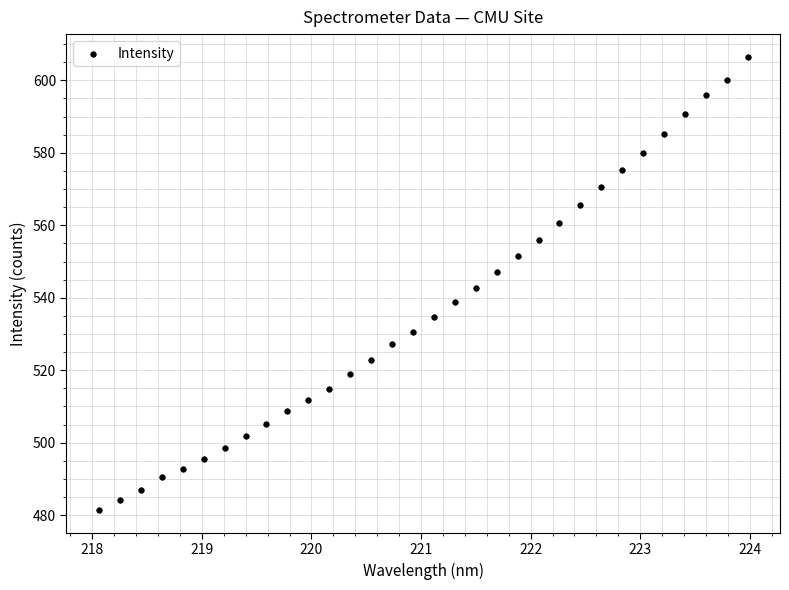

What is the range of Y values (max minus min)?

125.1